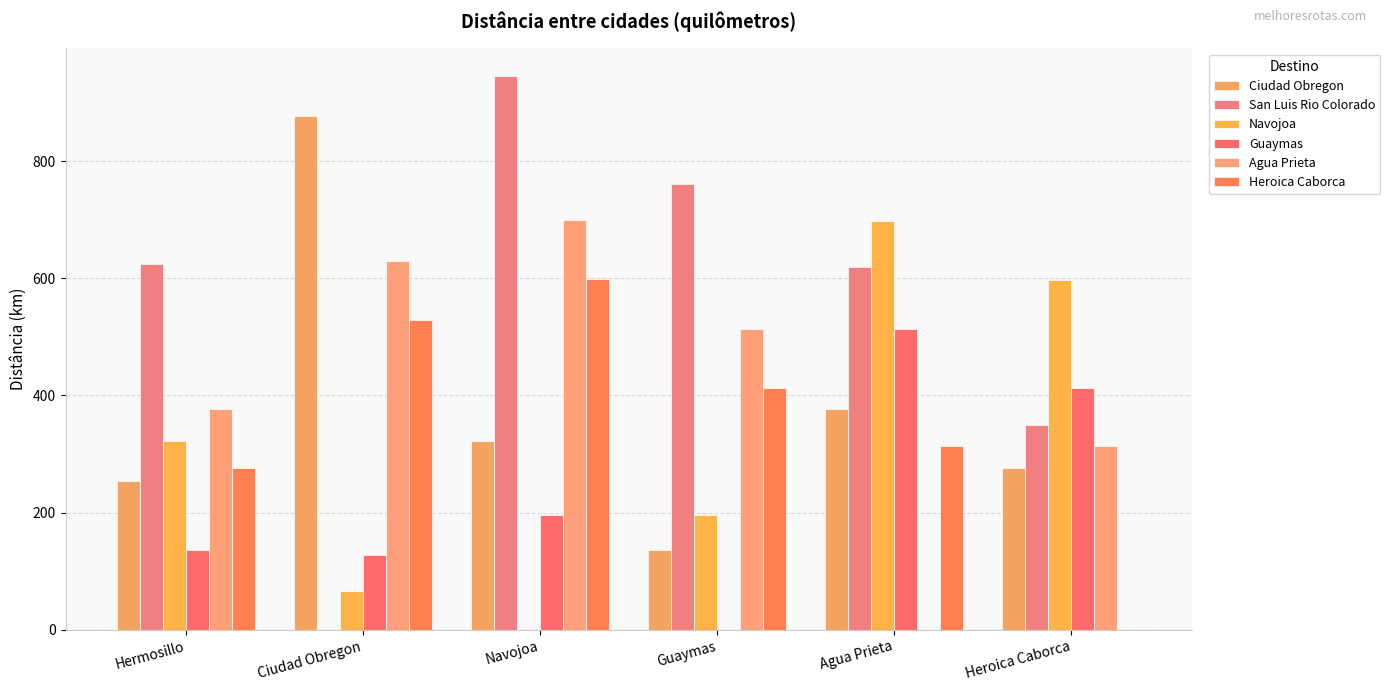

Are the bars grouped side by side (vs. stacked)?

Yes